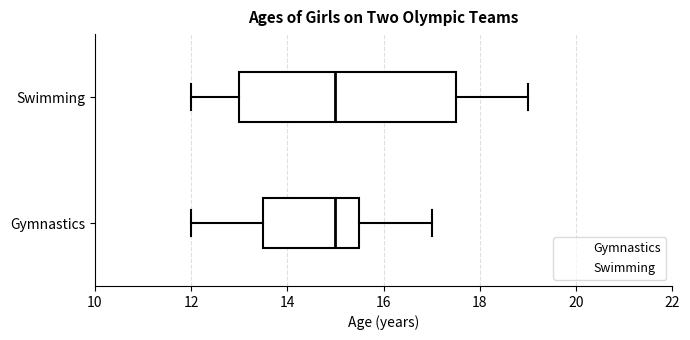

Comparing the boxes themselves (not the whiskers), which one is the widest?

Swimming